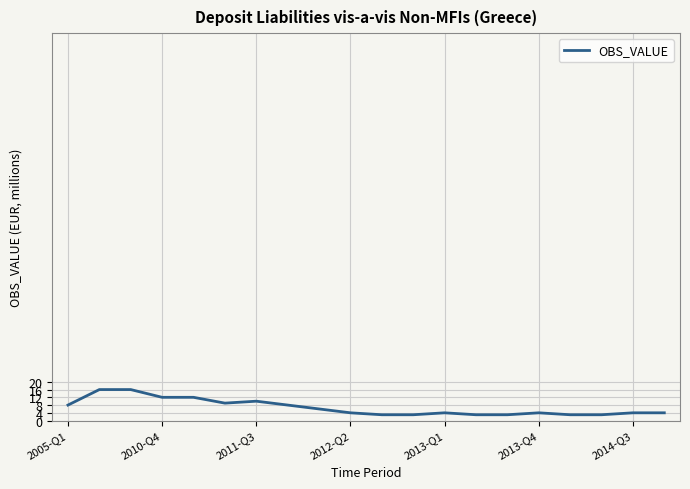

What is the difference between the maximum and minimum values?

13